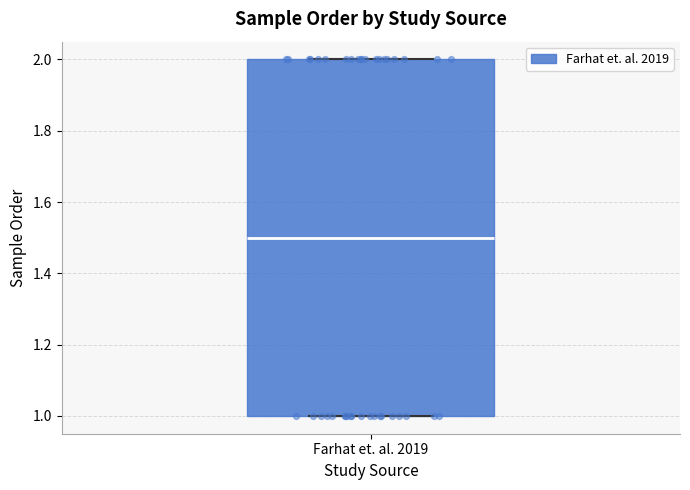

Read this box plot against the y-axis: the position of the median line, the range covered by the box, and the ends of both whiskers. The values are not printed on the chart, so give them approximately, as read against the axis.

median 1.5, box 1.0 to 2.0, whiskers 1.0 to 2.0